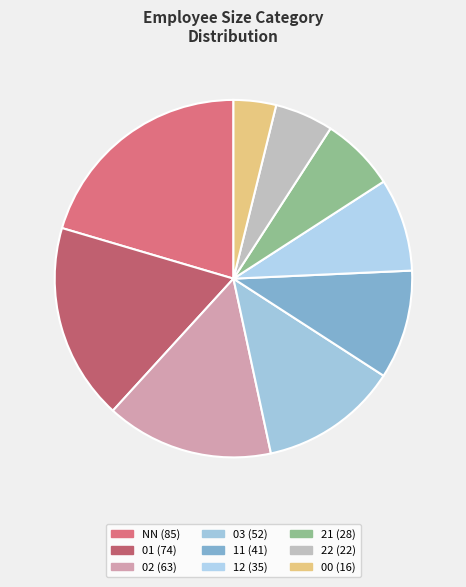

To the nearest percent, what percentage of the pie is 01?

18%